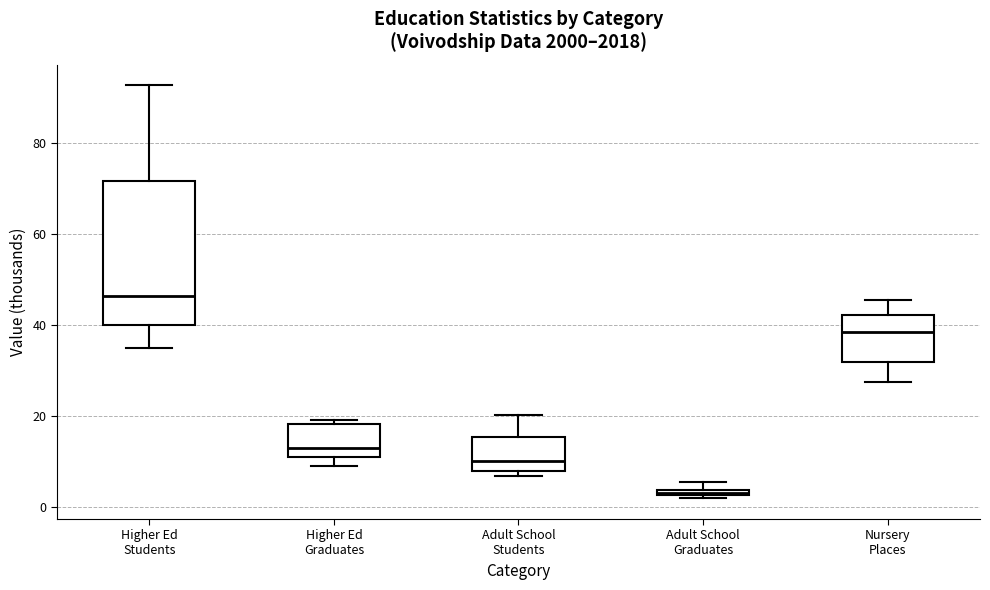

Which box has the highest median line?

Higher Ed Students